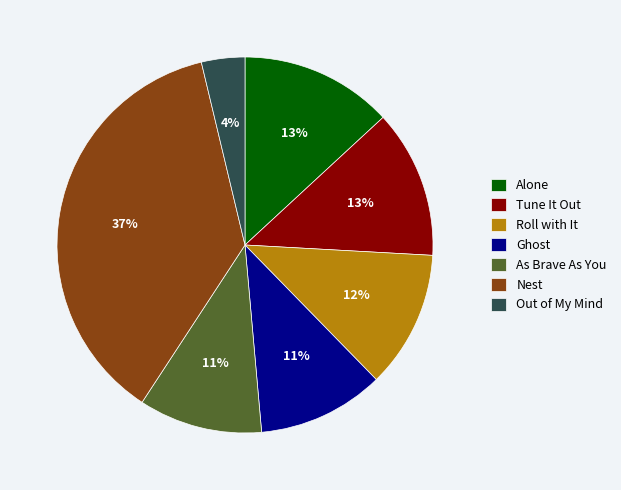

How many slices are in this pie chart?

7